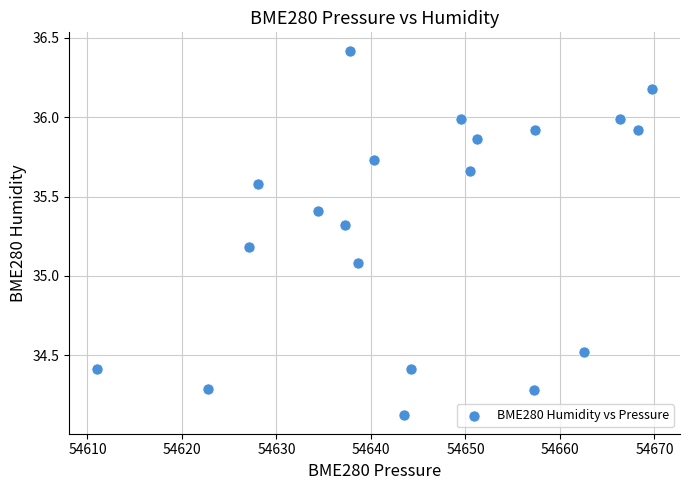

What Y value in the scatter plot is closest to 35?

35.1